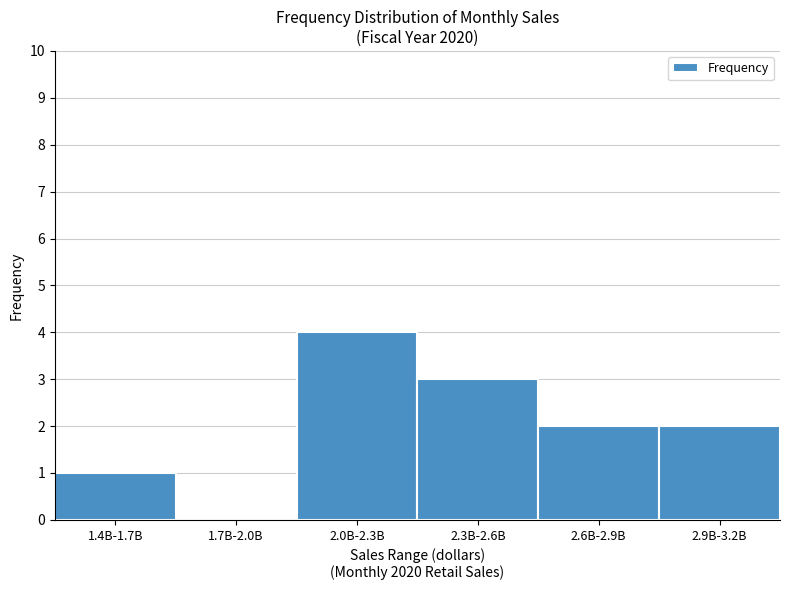

At which category does the chart reach its peak across all series?

2.0B-2.3B